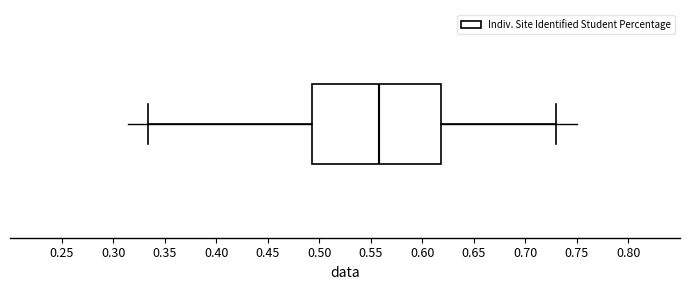

Where does the right whisker of the box end on the x-axis? The values are not printed on the chart, so give them approximately, as read against the axis.

0.730